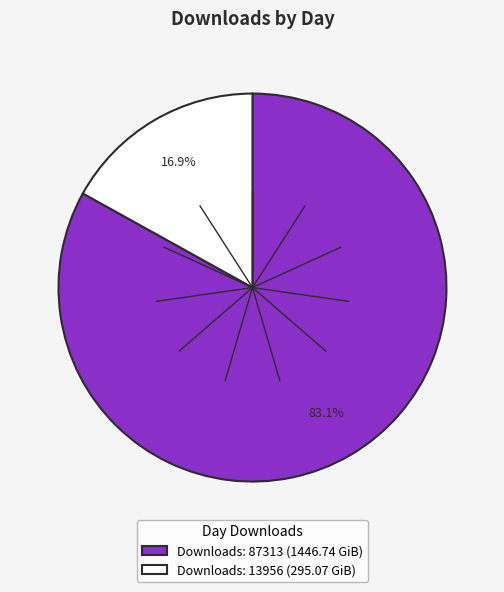

How many segments does this pie chart have?

2